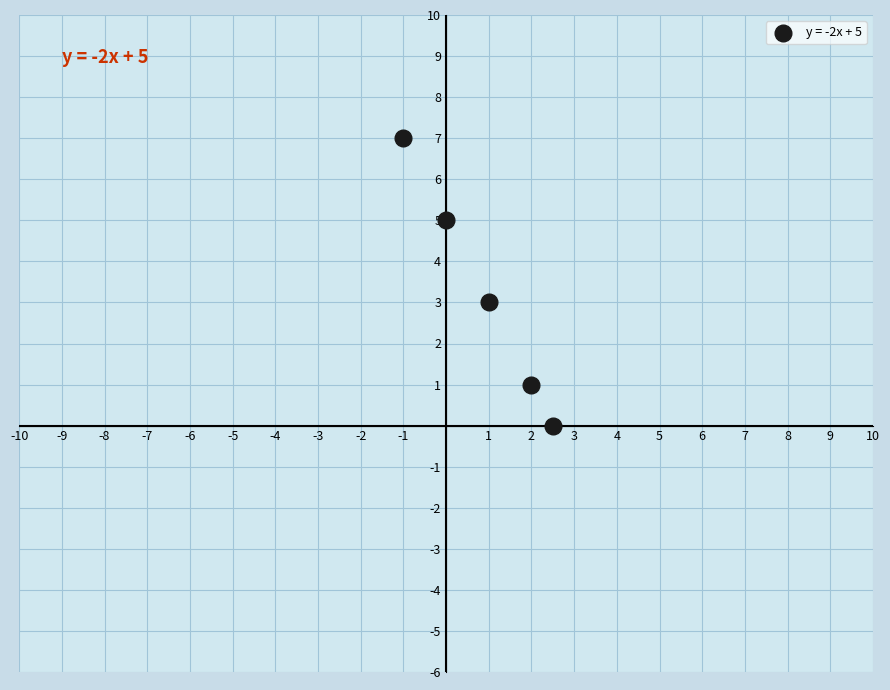

What is the range of Y values (max minus min)?

7